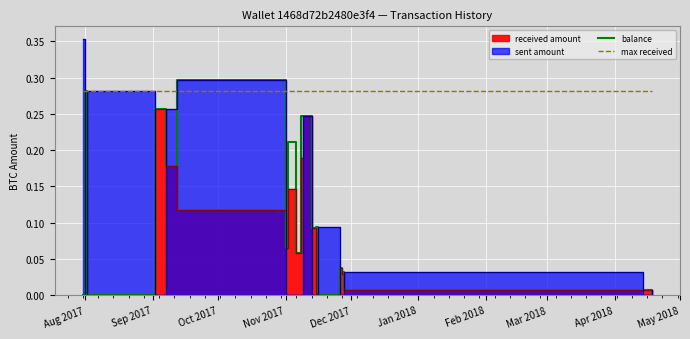

What is the value of the max received point at the 9th from the left?

0.3